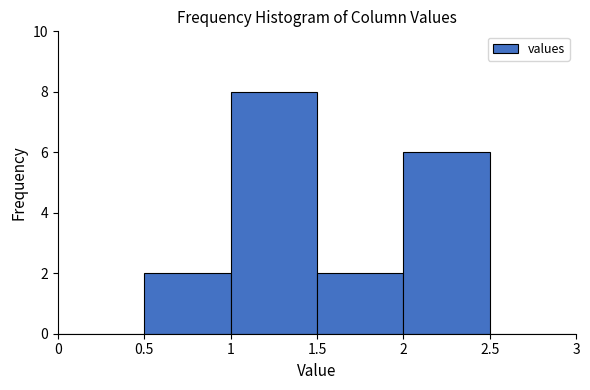

Reading left to right, transcribe this chart: for each bar, give the range it covers on the x-axis and its height. The values are not printed on the chart, so give them approximately, as read against the axis.

0 to 0.5: 0
0.5 to 1: 2
1 to 1.5: 8
1.5 to 2: 2
2 to 2.5: 6
2.5 to 3: 0